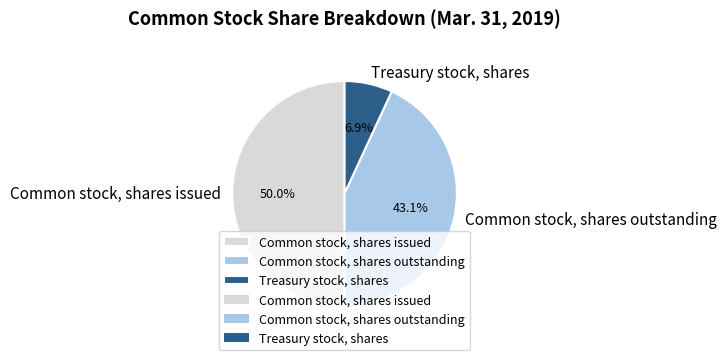

To the nearest percent, what is the difference between the largest and smallest slice percentages?

43%